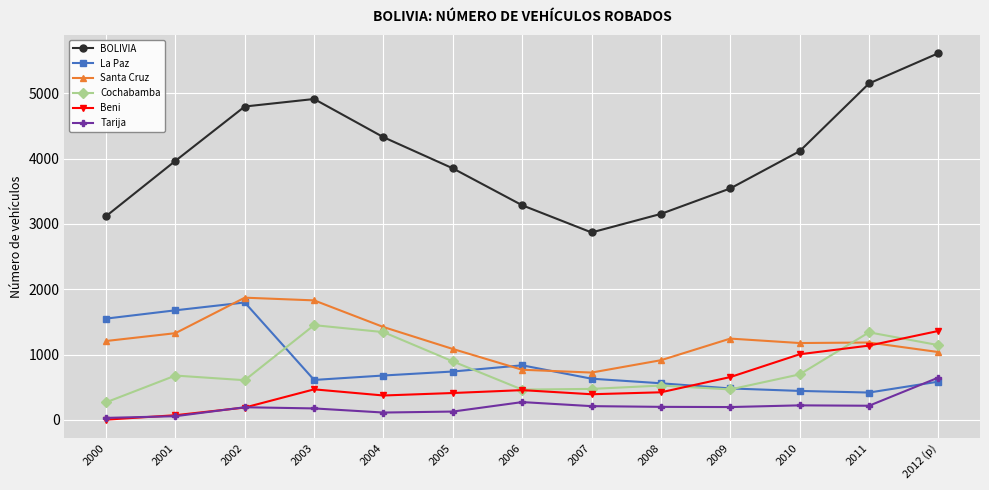

True or false: Cochabamba has a value of 274.5 at 2004.

False